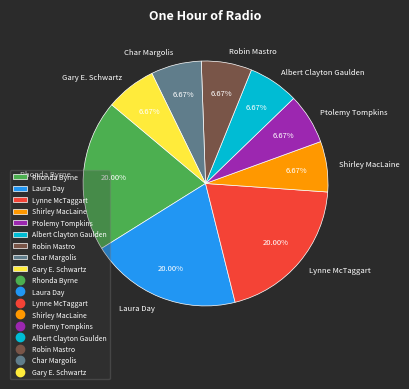

Is Albert Clayton Gaulden the majority of the pie?

No